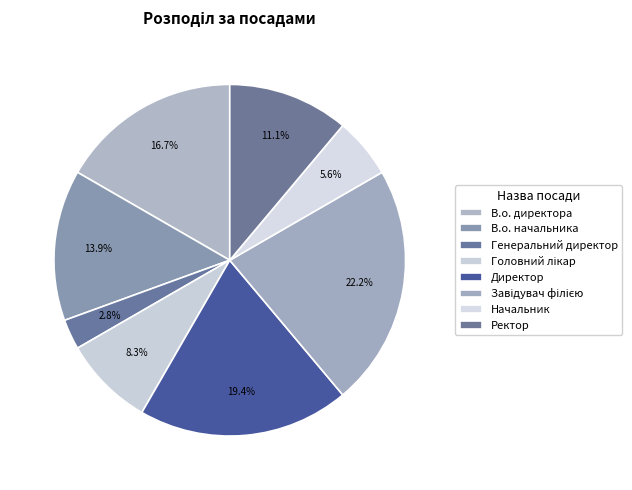

What percentage is NOT represented by Начальник?

94.4%